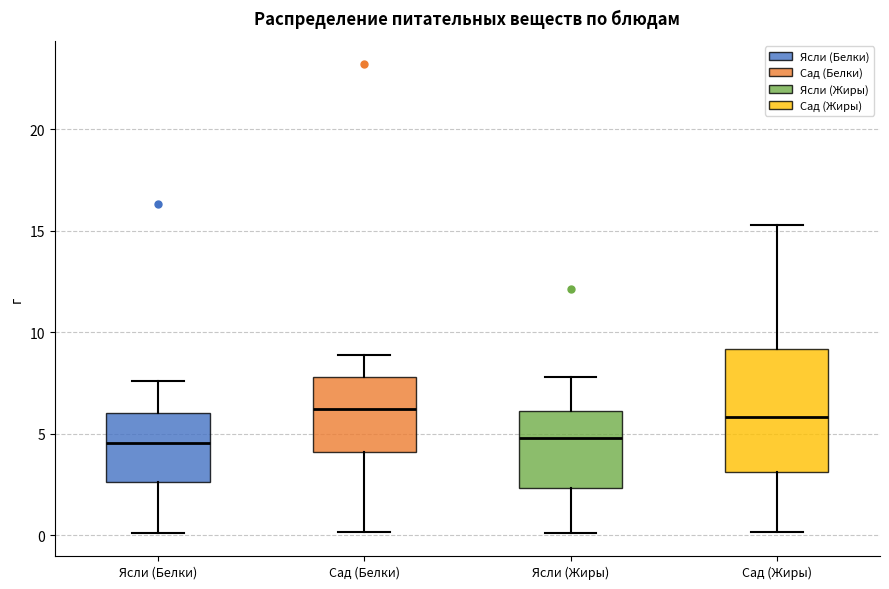

Reading left to right, transcribe this box plot: for each box, give where its median line is, the range the box spans, and where its two whiskers end, as read against the y-axis. The values are not printed on the chart, so give them approximately, as read against the axis.

Ясли (Белки): median 4.5, box 2.5 to 6.0, whiskers 0.0 to 7.5
Сад (Белки): median 6.0, box 4.0 to 8.0, whiskers 0.0 to 9.0
Ясли (Жиры): median 5.0, box 2.5 to 6.0, whiskers 0.0 to 8.0
Сад (Жиры): median 6.0, box 3.0 to 9.0, whiskers 0.0 to 15.5